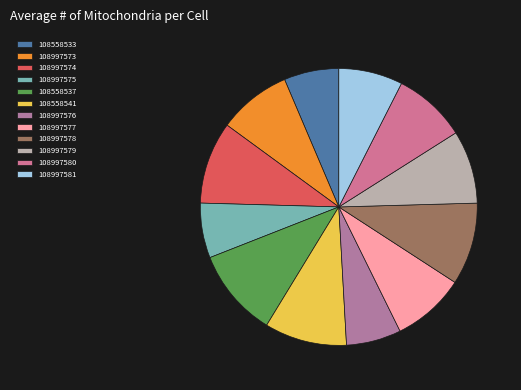

To the nearest percent, what is the difference between the 108997575 and 108997573 slice percentages?

2%